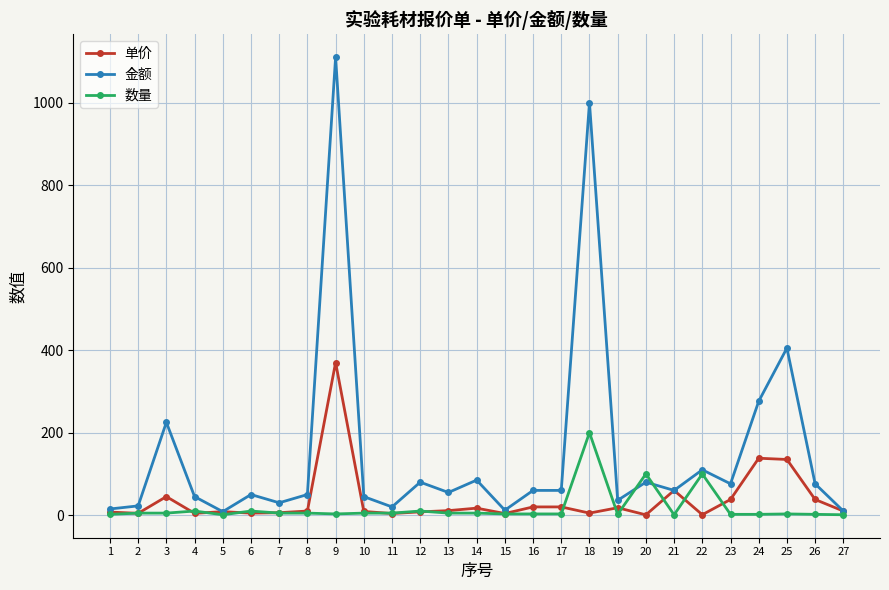

What is the value of the 金额 point at the 16th from the left?

60.0